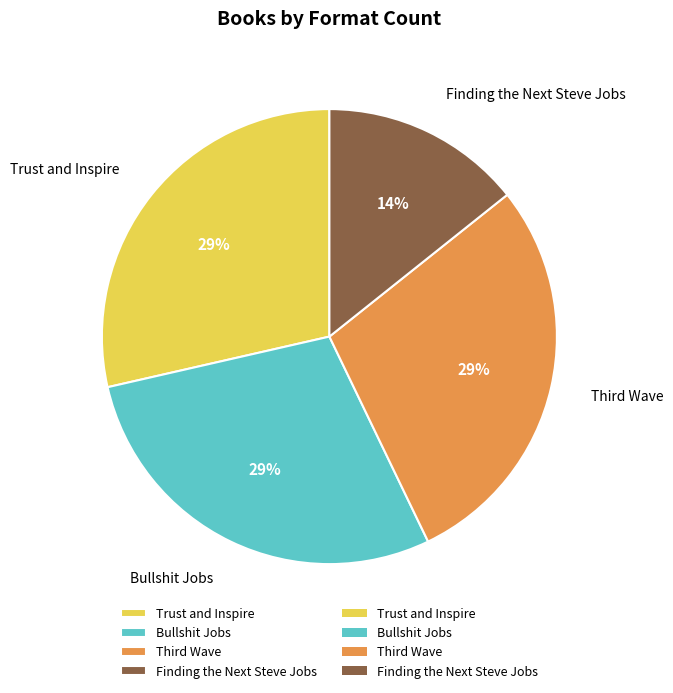

Between Trust and Inspire and Finding the Next Steve Jobs, which is larger?

Trust and Inspire